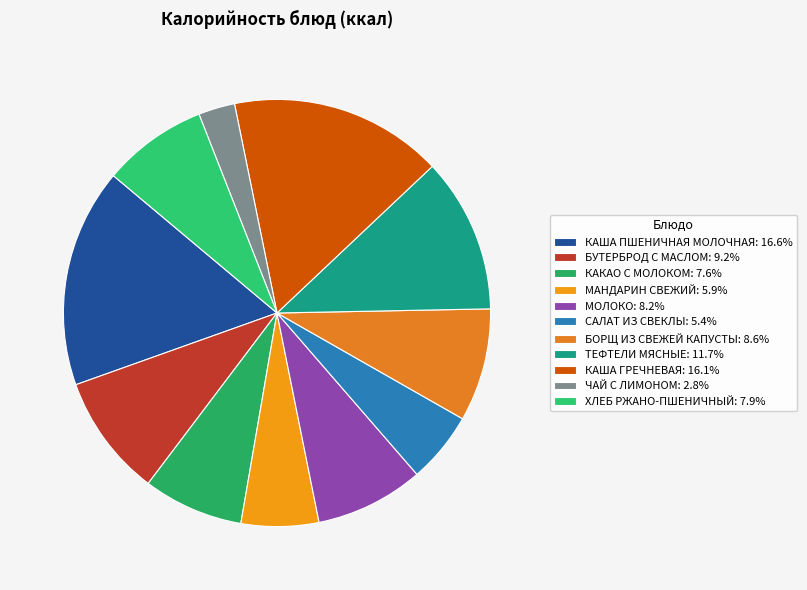

What is the total percentage of МОЛОКО and САЛАТ ИЗ СВЕКЛЫ?

13.6%